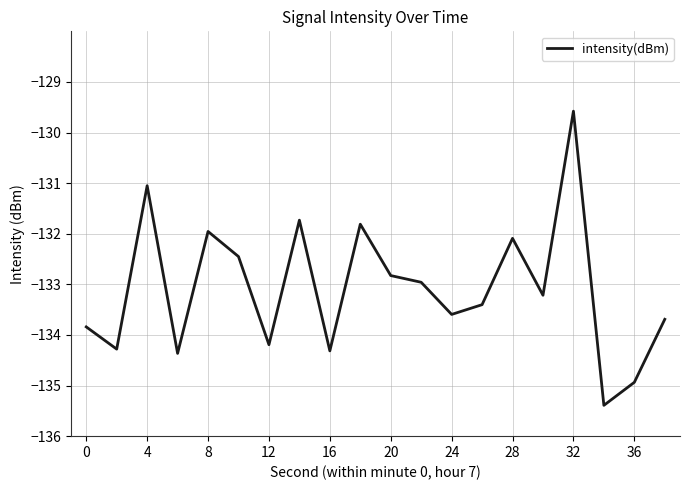

What is the greatest value displayed?

-129.6